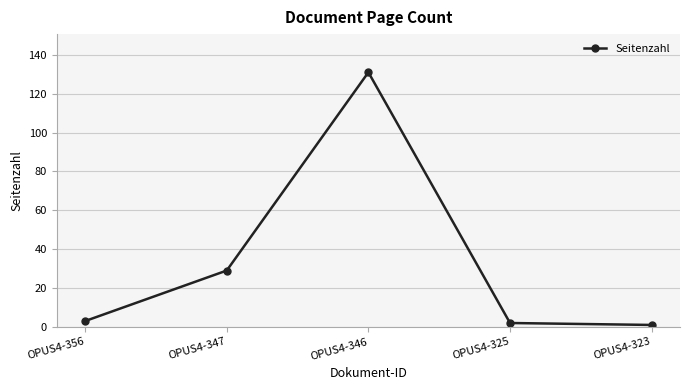

Reading right to left, transcribe all the data shown in this chart.

OPUS4-323=1	OPUS4-325=2	OPUS4-346=131	OPUS4-347=29	OPUS4-356=3